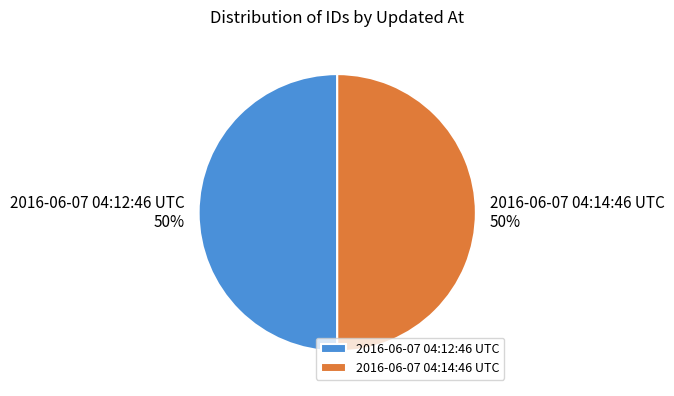

To the nearest percent, what is the combined percentage of 2016-06-07 04:14:46 UTC and 2016-06-07 04:12:46 UTC?

100%